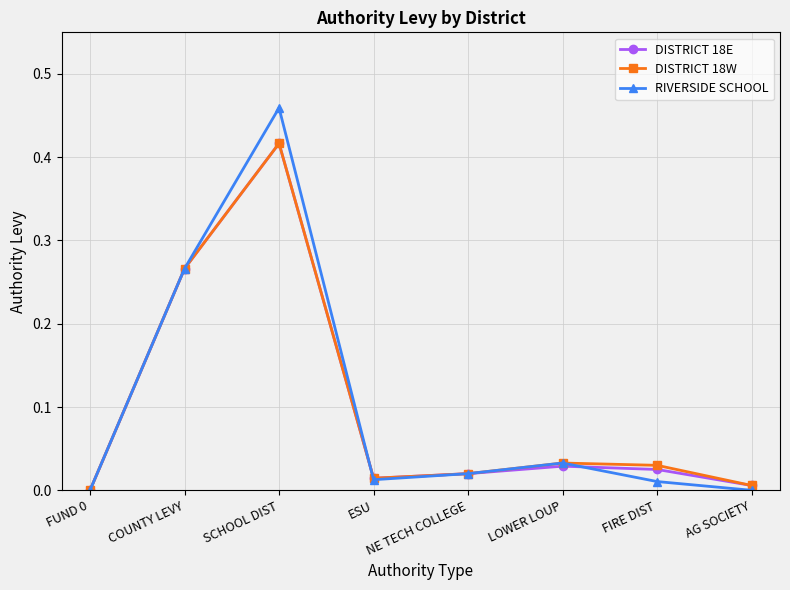

How many values in DISTRICT 18E are above zero?

7